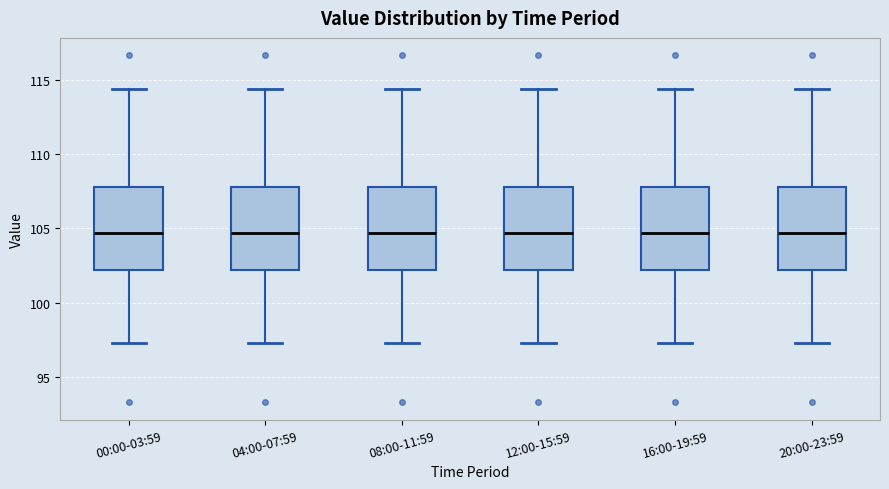

Where does the lower whisker of the box for 16:00-19:59 end on the y-axis? The values are not printed on the chart, so give them approximately, as read against the axis.

97.5